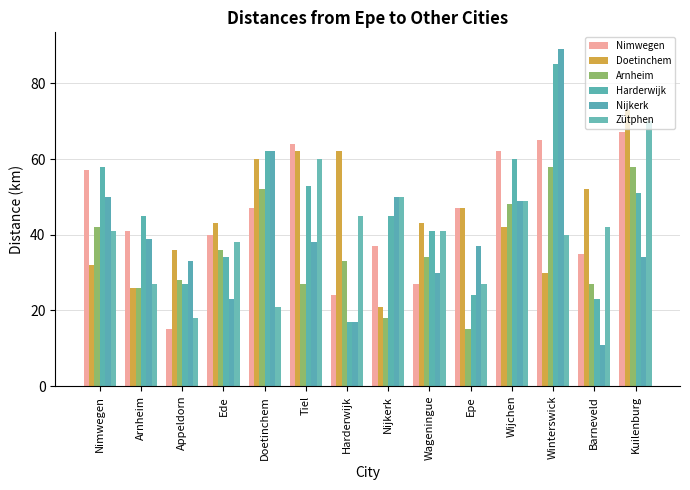

Reading left to right, what are all the values shown in this chart?

Nimwegen: Nimwegen=57	Arnheim=41	Appeldorn=15	Ede=40	Doetinchem=47	Tiel=64	Harderwijk=24	Nijkerk=37	Wageningue=27	Epe=47	Wijchen=62	Winterswick=65	Barneveld=35	Kuilenburg=67
Doetinchem: Nimwegen=32	Arnheim=26	Appeldorn=36	Ede=43	Doetinchem=60	Tiel=62	Harderwijk=62	Nijkerk=21	Wageningue=43	Epe=47	Wijchen=42	Winterswick=30	Barneveld=52	Kuilenburg=73
Arnheim: Nimwegen=42	Arnheim=26	Appeldorn=28	Ede=36	Doetinchem=52	Tiel=27	Harderwijk=33	Nijkerk=18	Wageningue=34	Epe=15	Wijchen=48	Winterswick=58	Barneveld=27	Kuilenburg=58
Harderwijk: Nimwegen=58	Arnheim=45	Appeldorn=27	Ede=34	Doetinchem=62	Tiel=53	Harderwijk=17	Nijkerk=45	Wageningue=41	Epe=24	Wijchen=60	Winterswick=85	Barneveld=23	Kuilenburg=51
Nijkerk: Nimwegen=50	Arnheim=39	Appeldorn=33	Ede=23	Doetinchem=62	Tiel=38	Harderwijk=17	Nijkerk=50	Wageningue=30	Epe=37	Wijchen=49	Winterswick=89	Barneveld=11	Kuilenburg=34
Zütphen: Nimwegen=41	Arnheim=27	Appeldorn=18	Ede=38	Doetinchem=21	Tiel=60	Harderwijk=45	Nijkerk=50	Wageningue=41	Epe=27	Wijchen=49	Winterswick=40	Barneveld=42	Kuilenburg=70